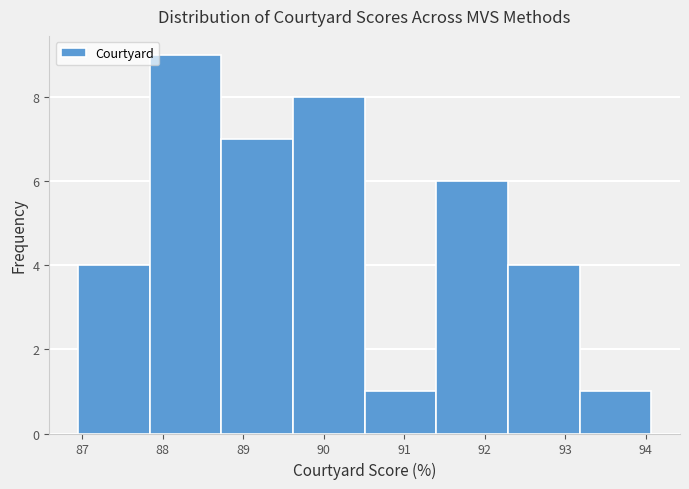

Which range on the x-axis has the tallest bar?

87.84 to 88.73